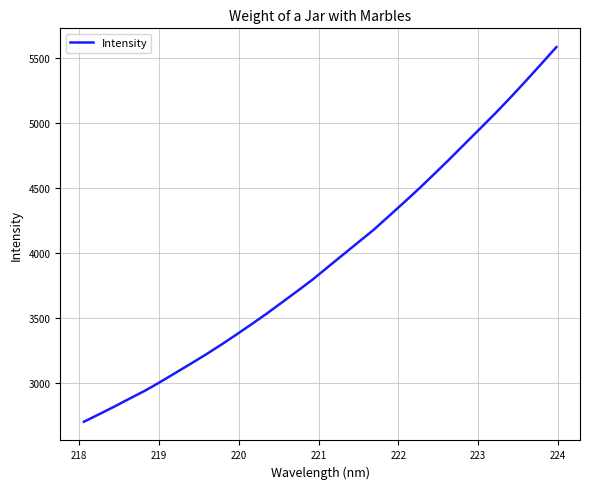

What is the minimum value shown in the chart?

2702.5